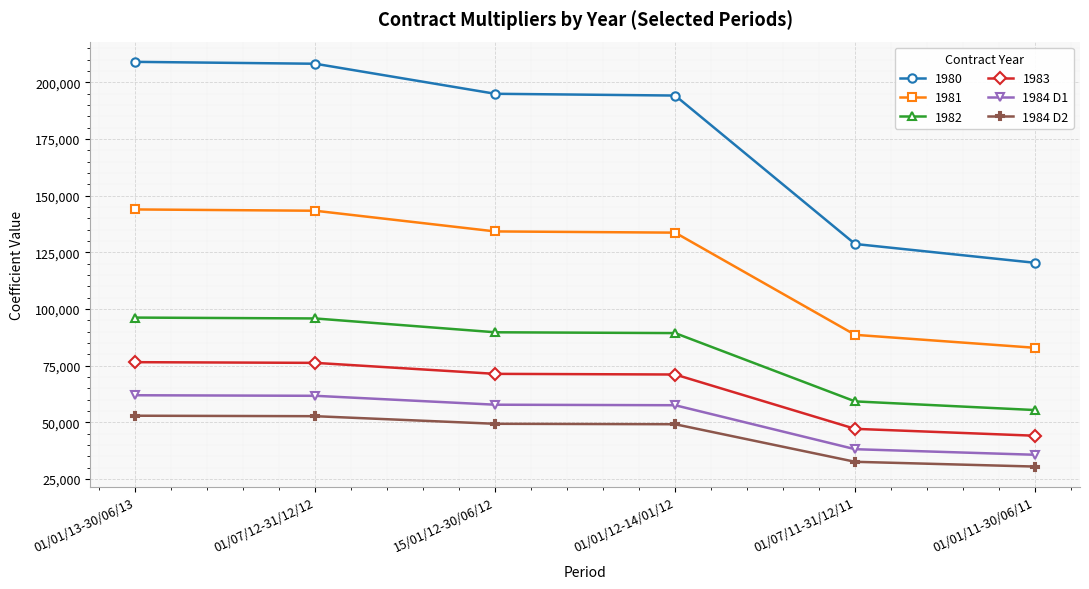

At how many categories does at least one series exceed 31039?

6